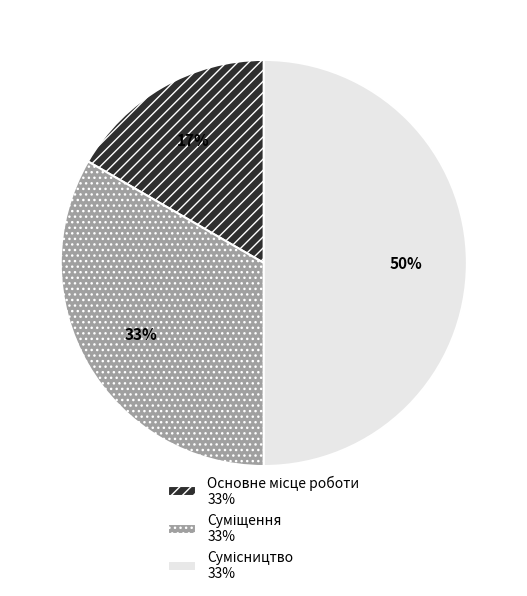

To the nearest percent, what is the average slice percentage?

33%